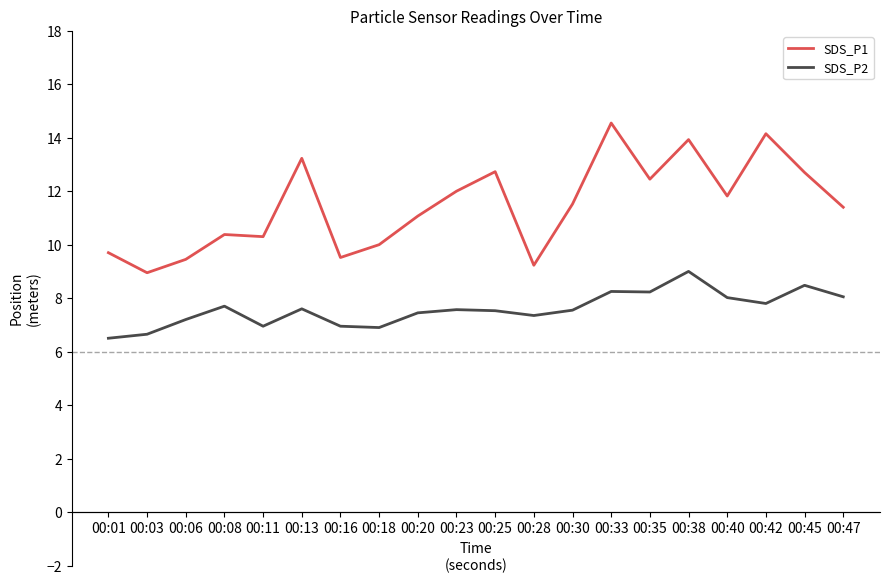

What is the minimum value shown in the chart?

6.5